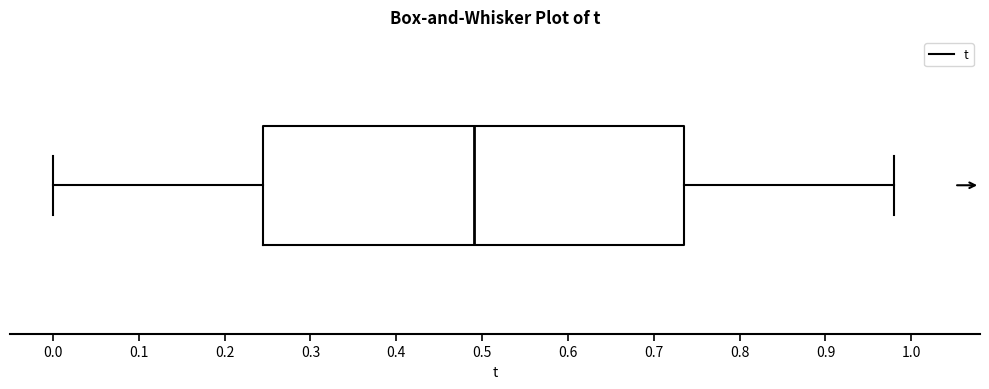

Read this box plot against the x-axis: the position of the median line, the range covered by the box, and the ends of both whiskers. The values are not printed on the chart, so give them approximately, as read against the axis.

median 0.49, box 0.25 to 0.74, whiskers 0.00 to 0.98